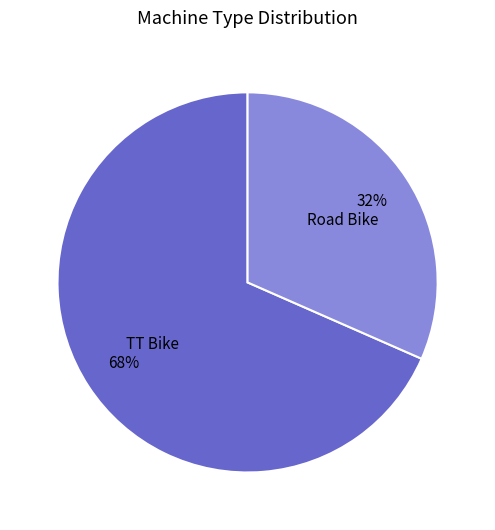

What is the ratio of the value at Road Bike to the value at TT Bike?

0.5